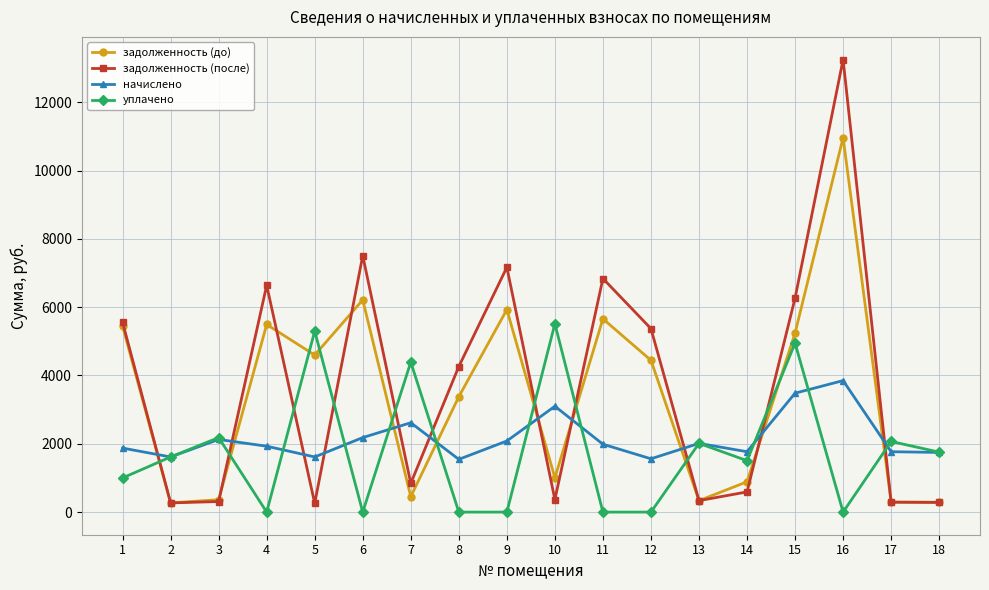

In задолженность (до), how many points are higher than both neighbors (excluding endpoints)?

5